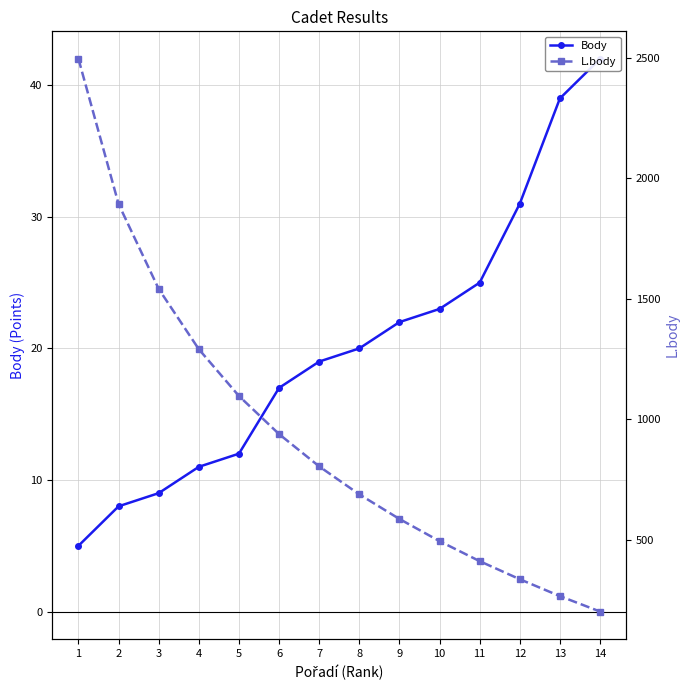

What is the minimum value for L.body?

202